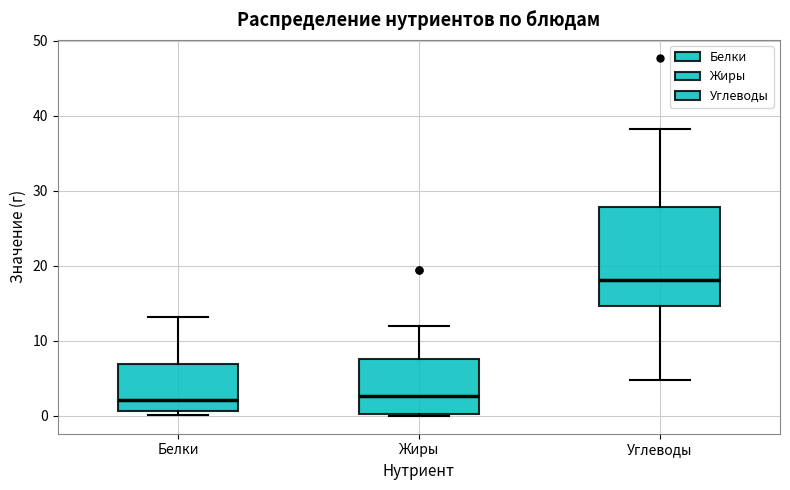

Where does the upper whisker of the box for Белки end on the y-axis? The values are not printed on the chart, so give them approximately, as read against the axis.

13